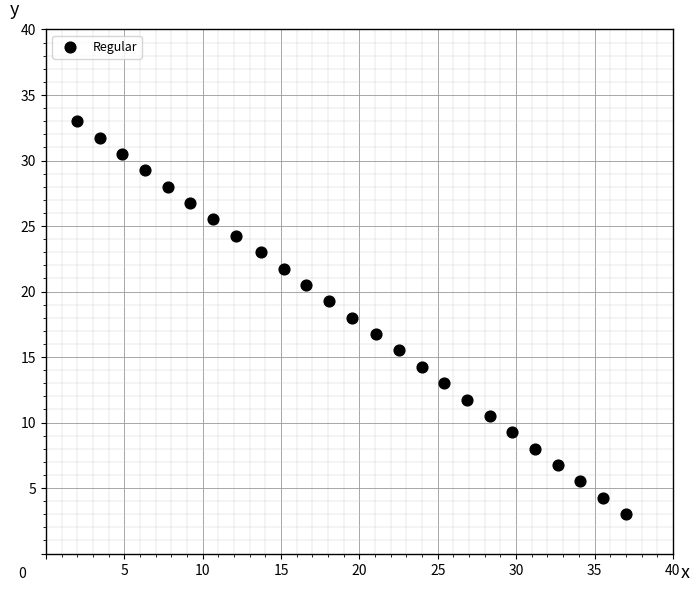

What is the range of Y values (max minus min)?

30.0